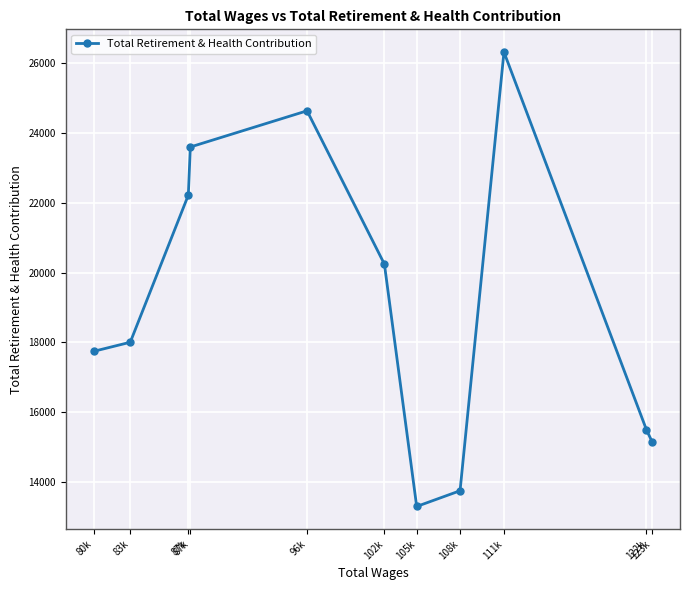

The chart shows a value of 24630 at 96k. True or false?

True